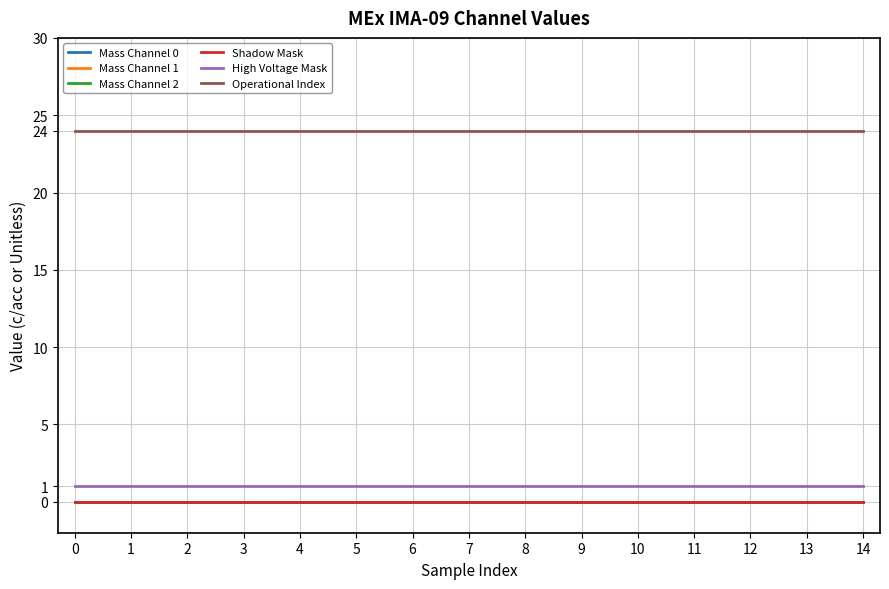

At 7, list the series in order from smallest to largest.

Mass Channel 0, Mass Channel 1, Mass Channel 2, Shadow Mask, High Voltage Mask, Operational Index